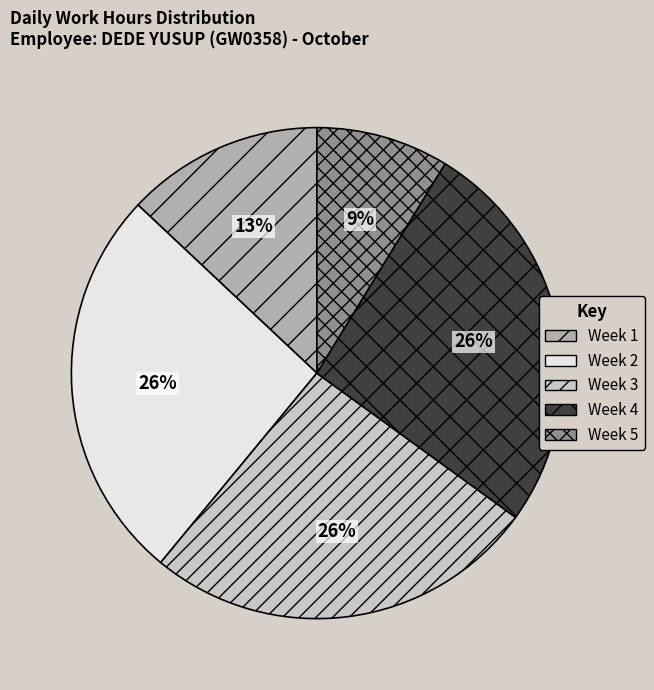

Count the number of slices in the pie.

5